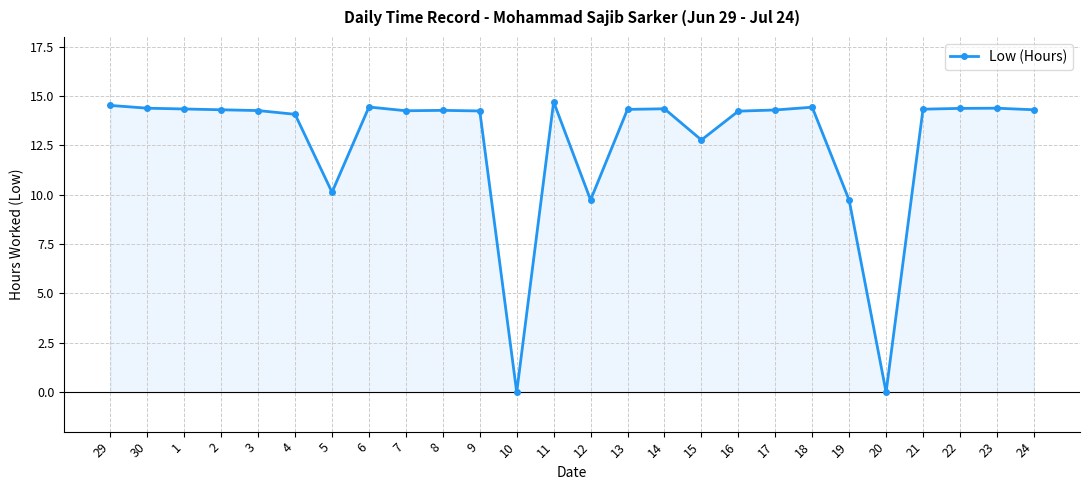

How many lines are shown in the chart?

1